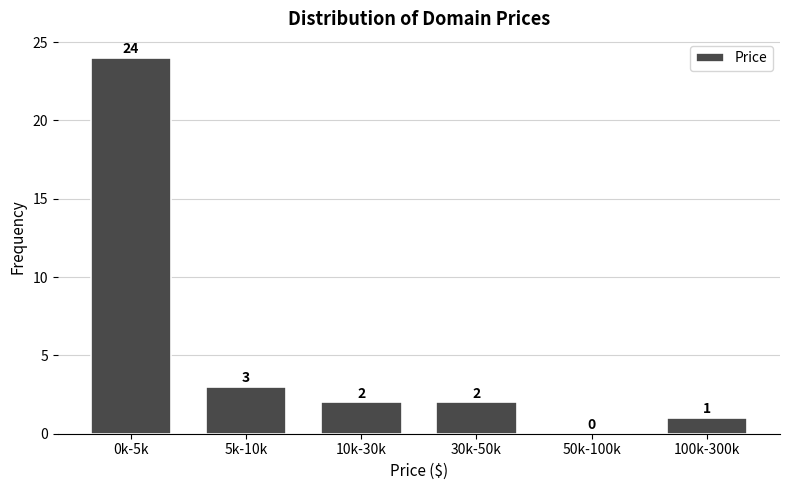

Reading left to right, transcribe all the data shown in this chart.

0k-5k=24	5k-10k=3	10k-30k=2	30k-50k=2	50k-100k=0	100k-300k=1